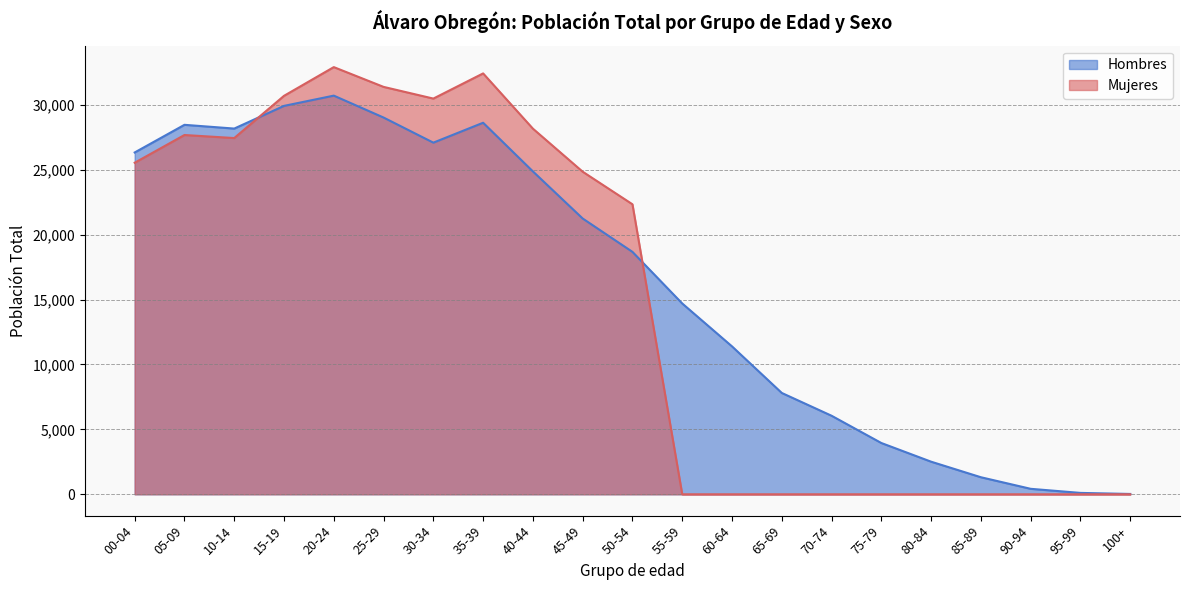

Is the value of Hombres at 85-89 greater than the value of Mujeres at 90-94?

Yes